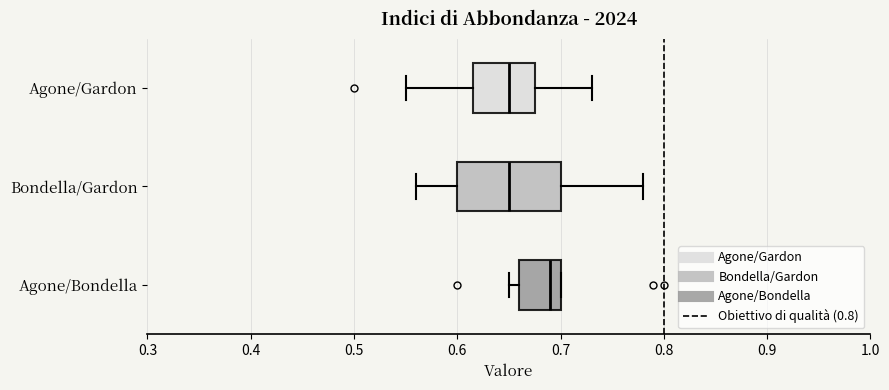

Reading bottom to top, transcribe this box plot: for each box, give where its median line is, the range the box spans, and where its two whiskers end, as read against the x-axis. The values are not printed on the chart, so give them approximately, as read against the axis.

Agone/Bondella: median 0.69, box 0.66 to 0.70, whiskers 0.65 to 0.70
Bondella/Gardon: median 0.65, box 0.60 to 0.70, whiskers 0.56 to 0.78
Agone/Gardon: median 0.65, box 0.62 to 0.68, whiskers 0.55 to 0.73